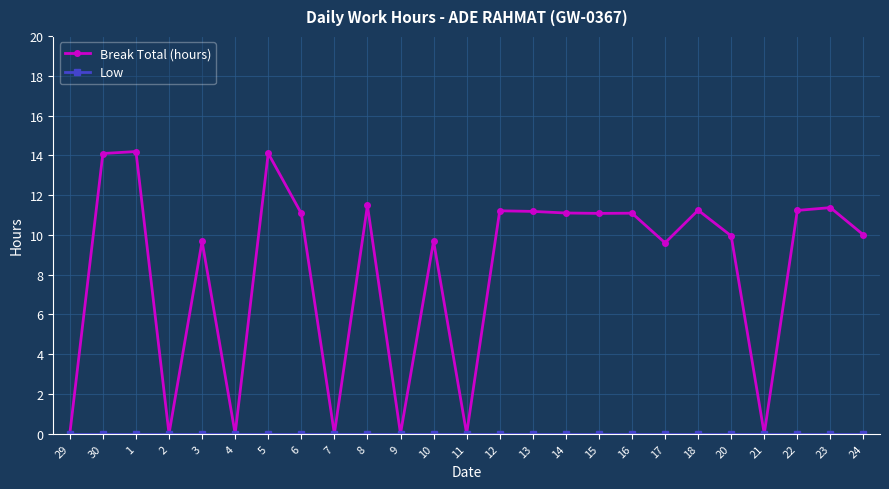

What is the spread (max minus min) of values at 12?

11.2